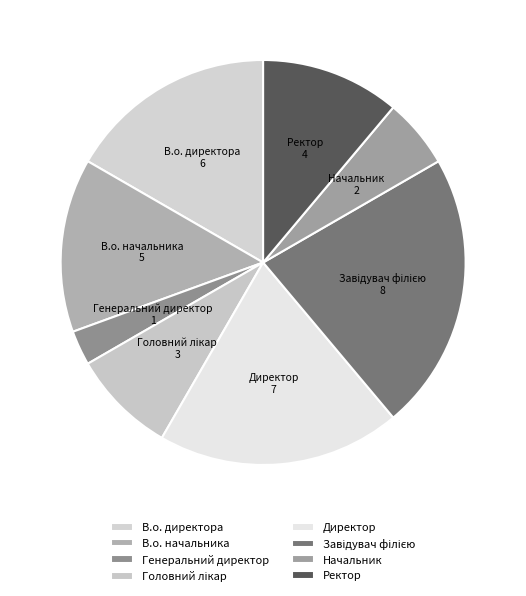

True or false: В.о. начальника accounts for 14% of the total.

True